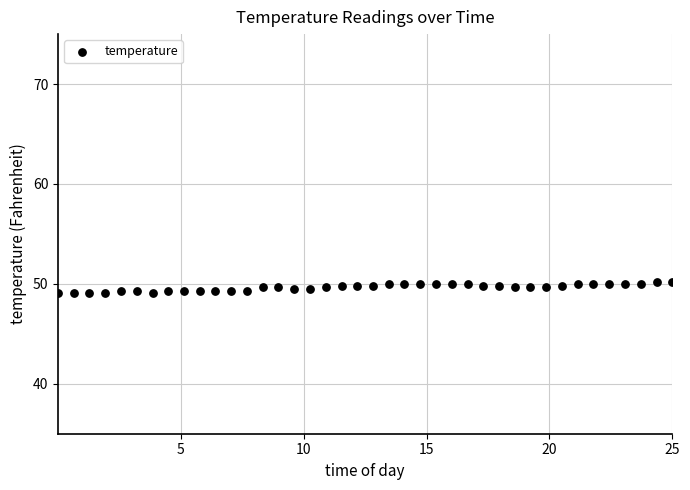

What is the range of Y values (max minus min)?

1.1